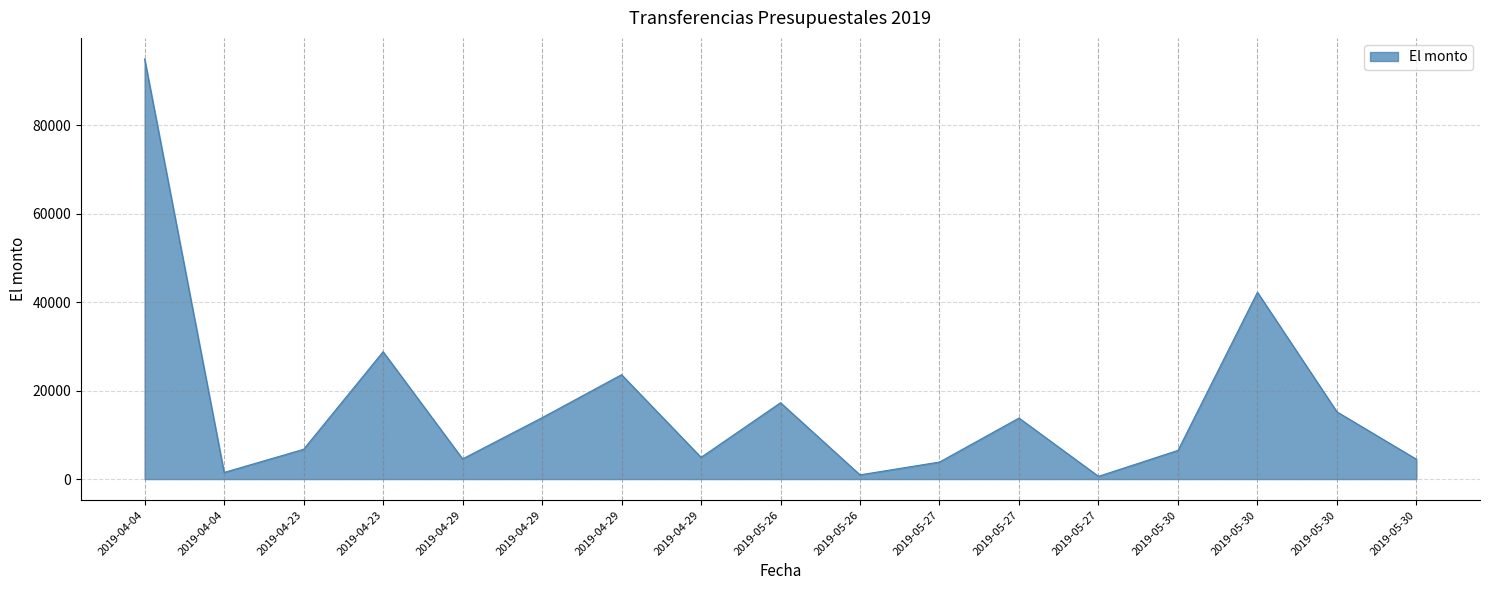

Reading left to right, transcribe all the data shown in this chart.

95000.0	1500.0	6730.2	28800.0	4564.2	13878.4	23600.0	4912.2	17263.0	951.0	3850.0	13800.0	618.0	6486.5	42234.3	15201.0	4478.5